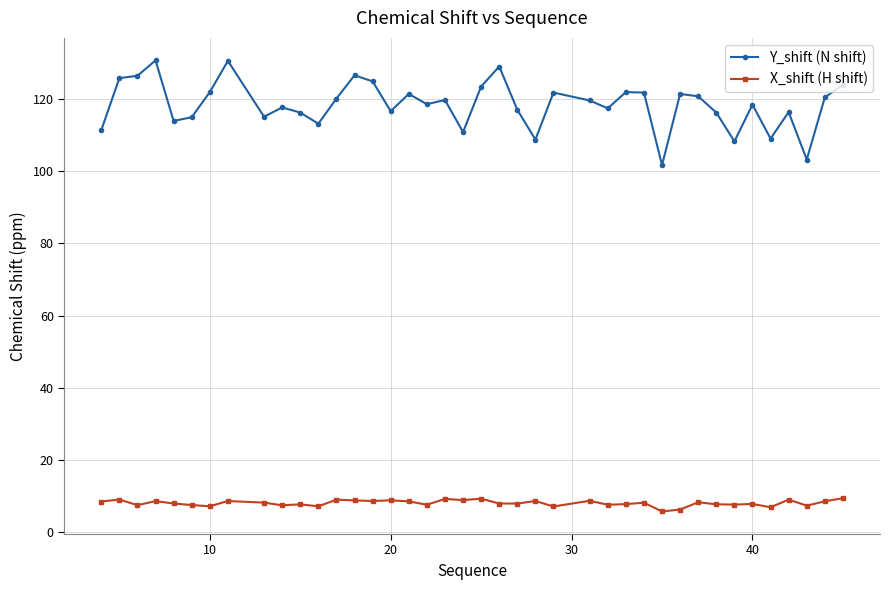

True or false: X_shift (H shift) and Y_shift (N shift) cross at least once.

False